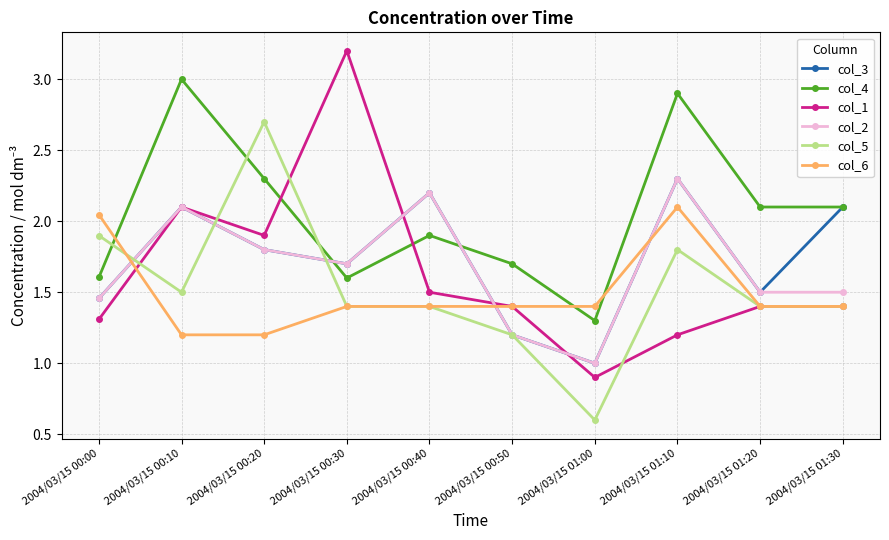

Which series ends up on top after the final intersection of col_6 and col_3?

col_3